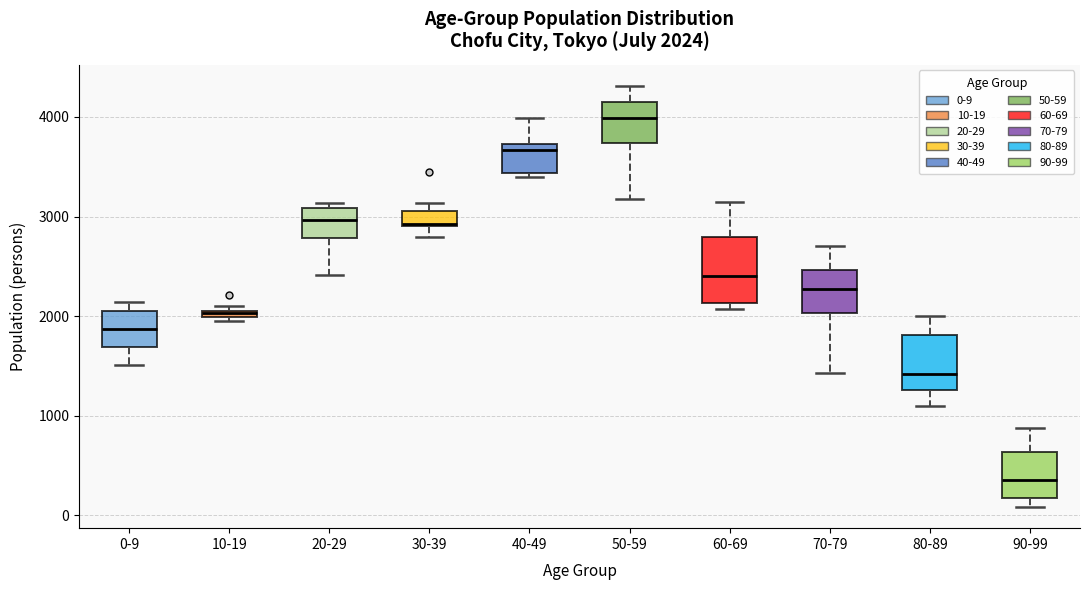

Which box's median line is the highest?

50-59